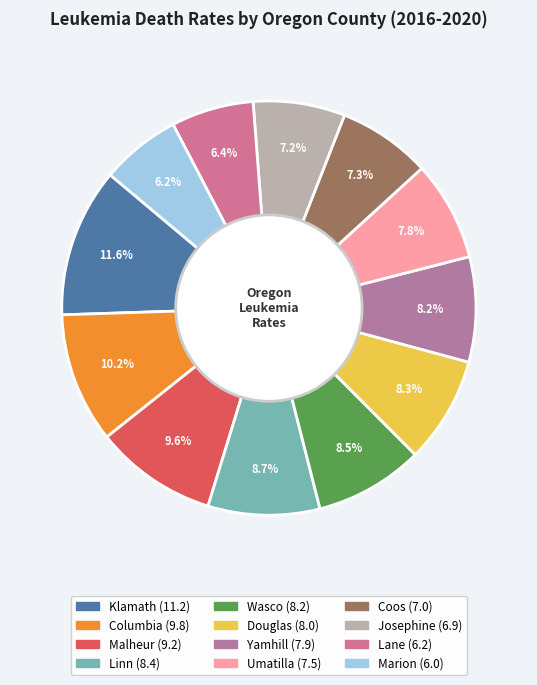

What is the ratio of the value at Lane to the value at Columbia?

0.6